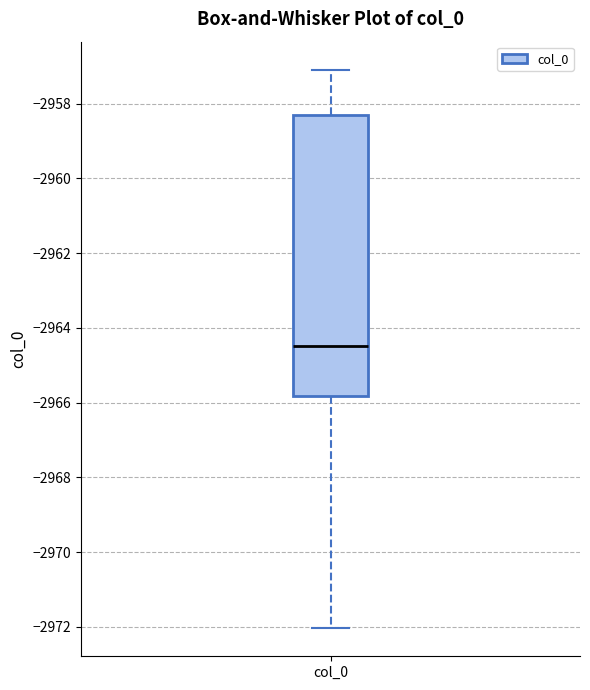

Read this box plot against the y-axis: the position of the median line, the range covered by the box, and the ends of both whiskers. The values are not printed on the chart, so give them approximately, as read against the axis.

median -2964.4, box -2965.8 to -2958.4, whiskers -2972.0 to -2957.0